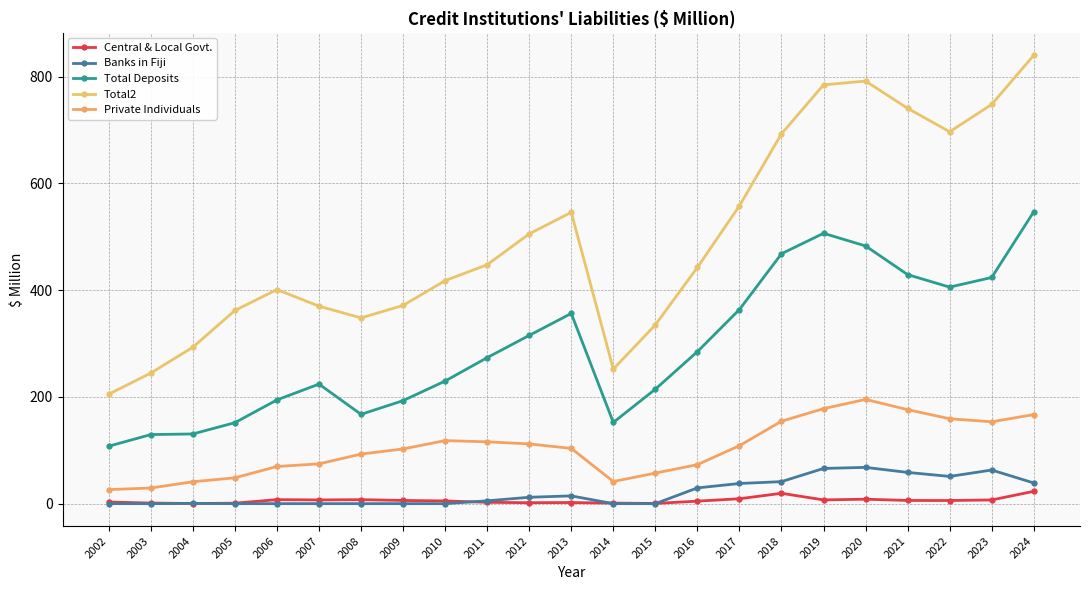

What is the value of the Private Individuals point at the 14th from the left?

57.3